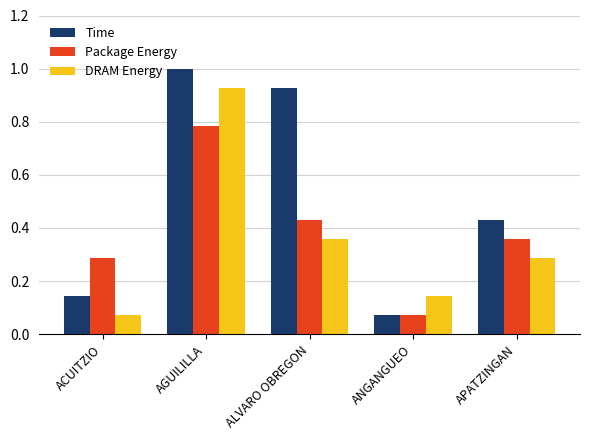

Count the number of categories in the chart.

5